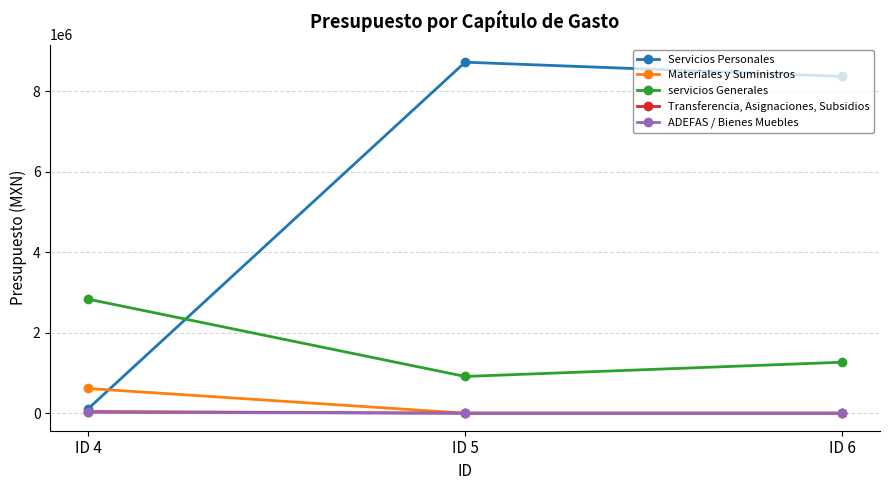

What is the sum of the ADEFAS / Bienes Muebles values at ID 4 and ID 6?

19000